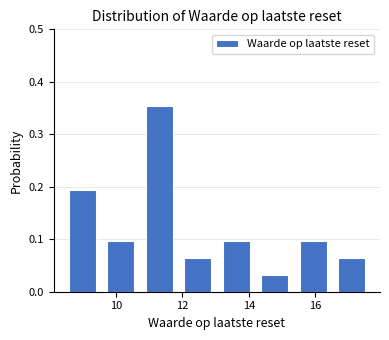

Reading left to right, list every bar in this chart as the range it spans on the x-axis followed by its height. Neither the bar edges nor the heights are printed on the chart, so give them approximately, as read against the axes.

8.4 to 9.6: 0.19
9.6 to 10.8: 0.10
10.8 to 11.8: 0.35
11.8 to 13.0: 0.06
13.0 to 14.2: 0.10
14.2 to 15.4: 0.03
15.4 to 16.6: 0.10
16.6 to 17.6: 0.06